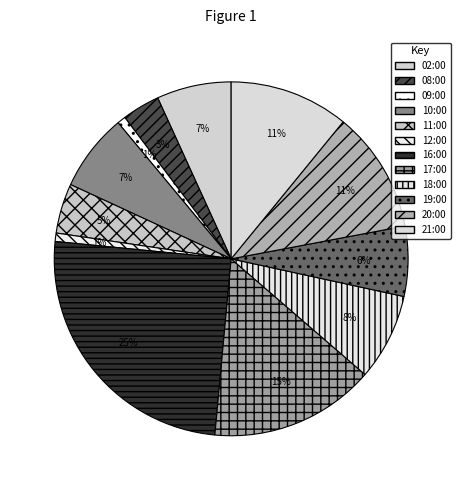

Count the number of slices in the pie.

12